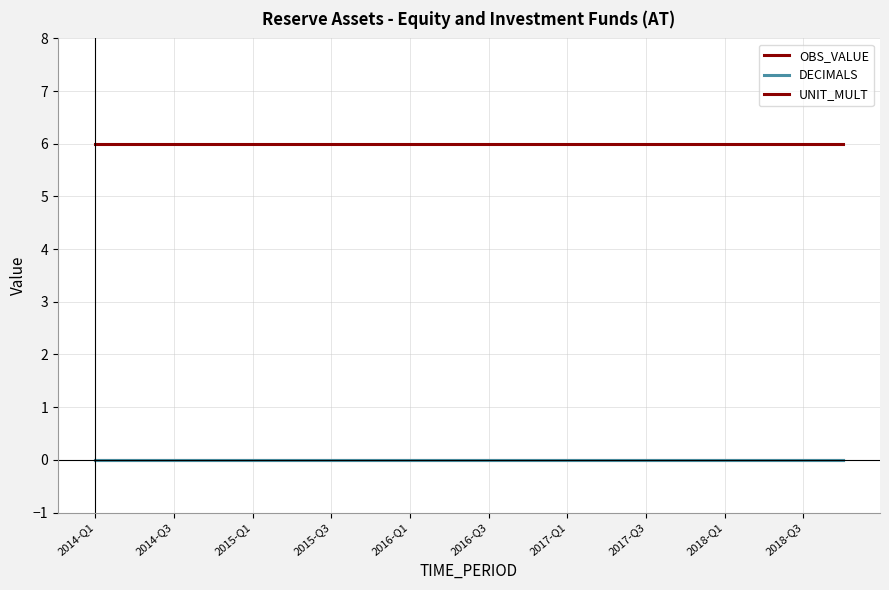

Is this an area chart (filled region under the line)?

No